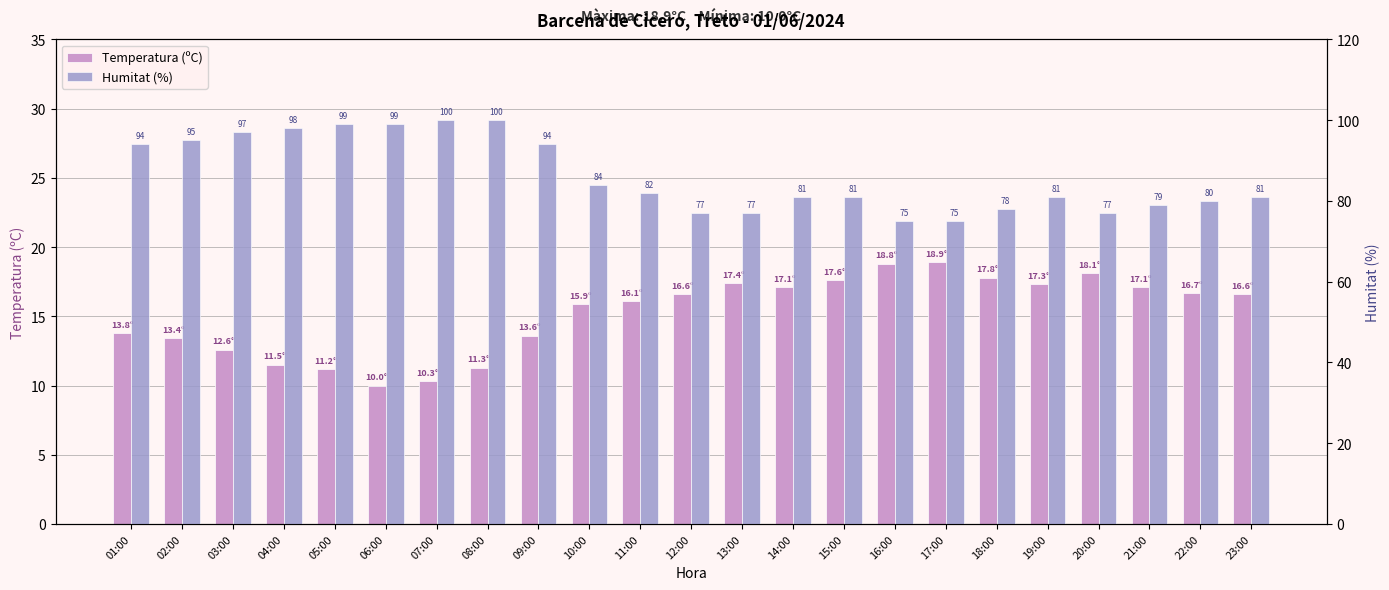

The value of Temperatura (ºC) at 13:00 is 29.5. True or false?

False